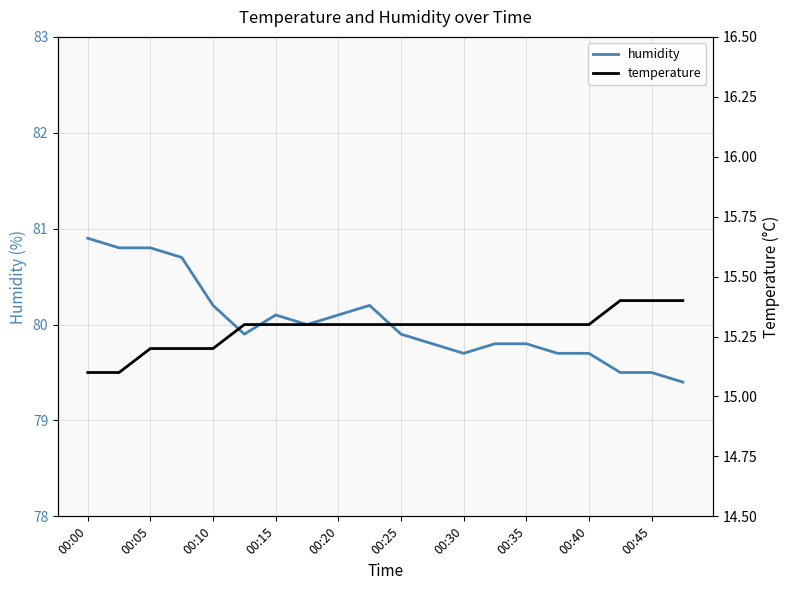

True or false: temperature and humidity cross at least once.

False